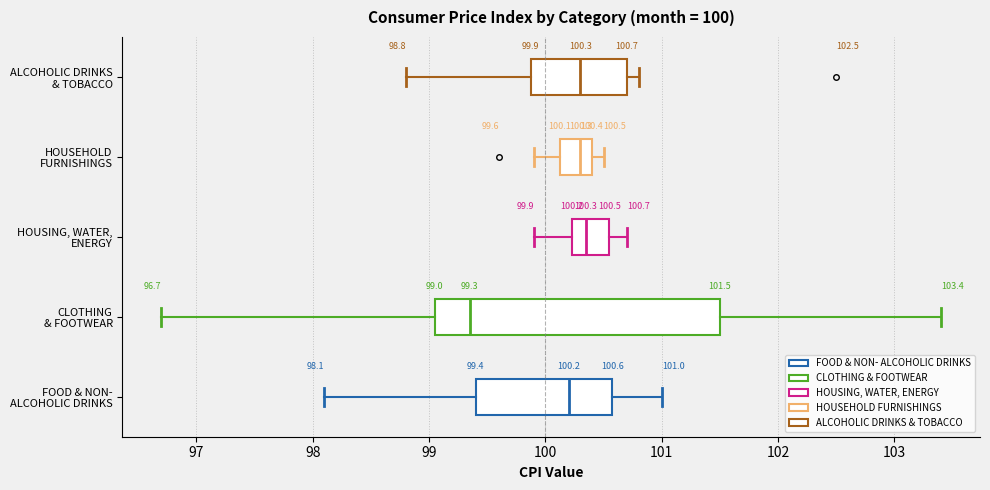

Comparing the boxes themselves (not the whiskers), which one is the widest?

CLOTHING & FOOTWEAR